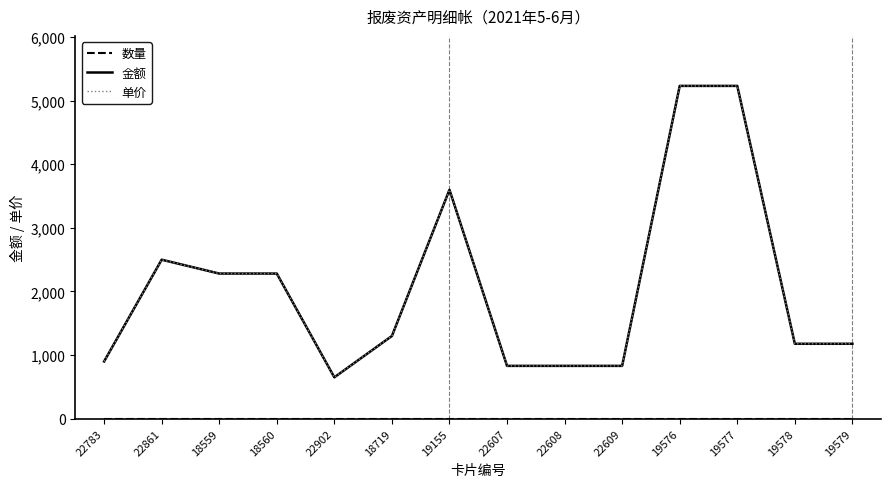

Where is 单价 nearest to the value 2941?

22861